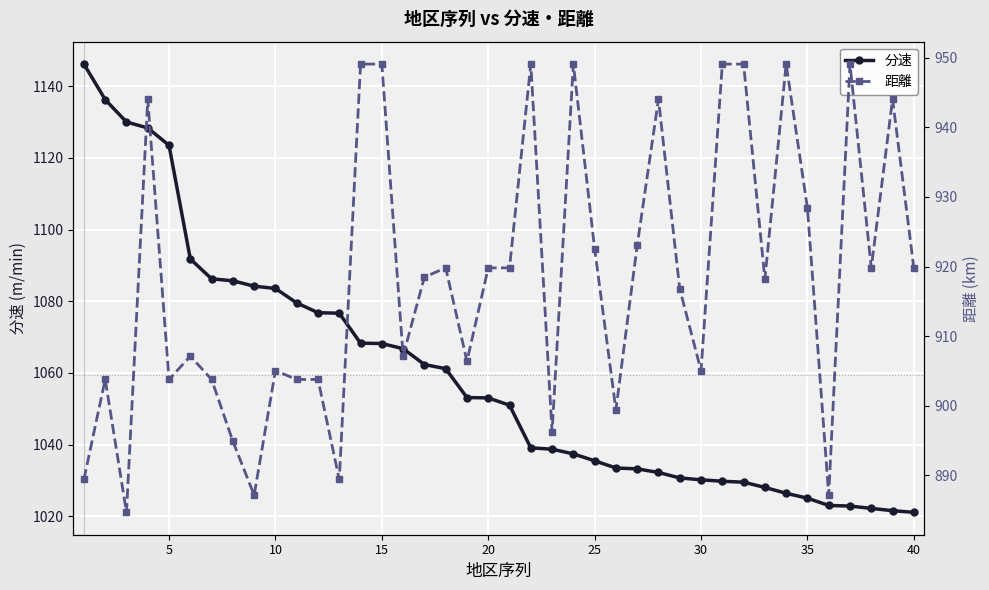

What is the difference between the maximum and second lowest values in the 距離 series?

61.9